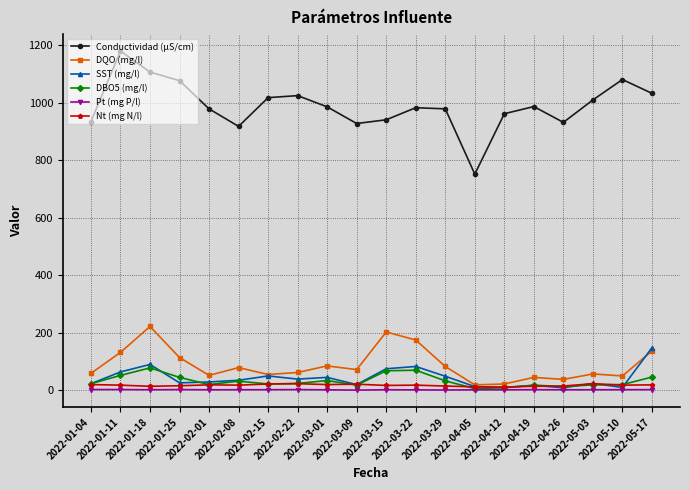

How many lines are shown in the chart?

6